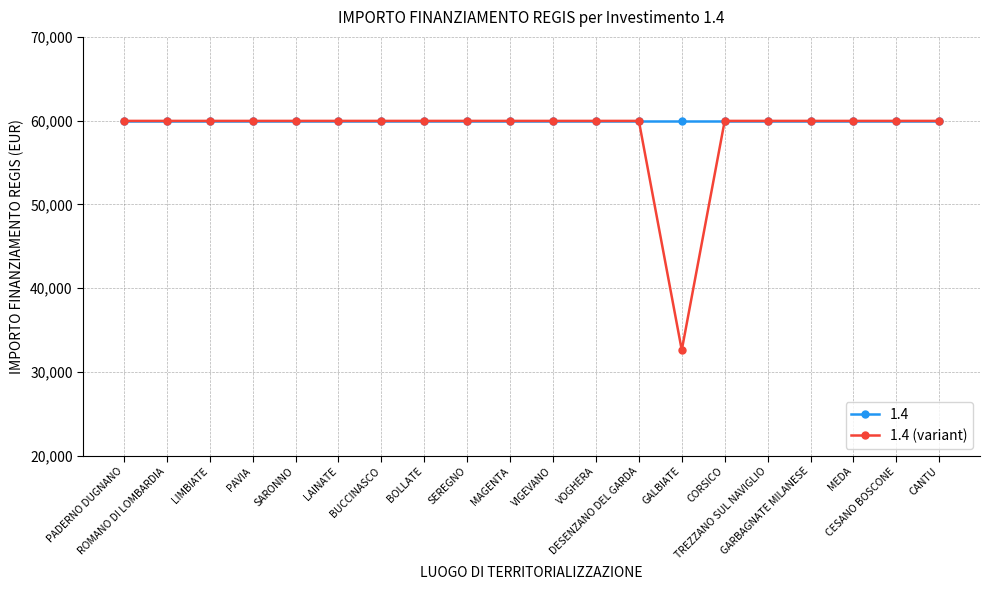

What is the lowest value of the 1.4 series?

59966